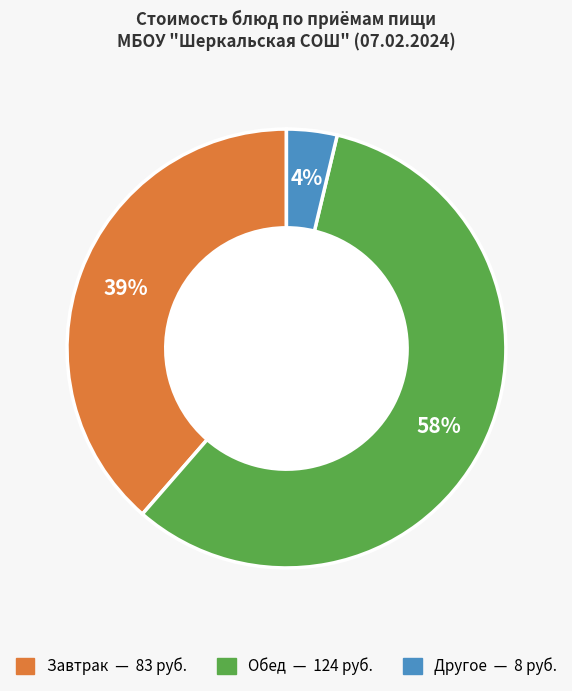

Is there any slice that represents more than half of the pie?

Yes